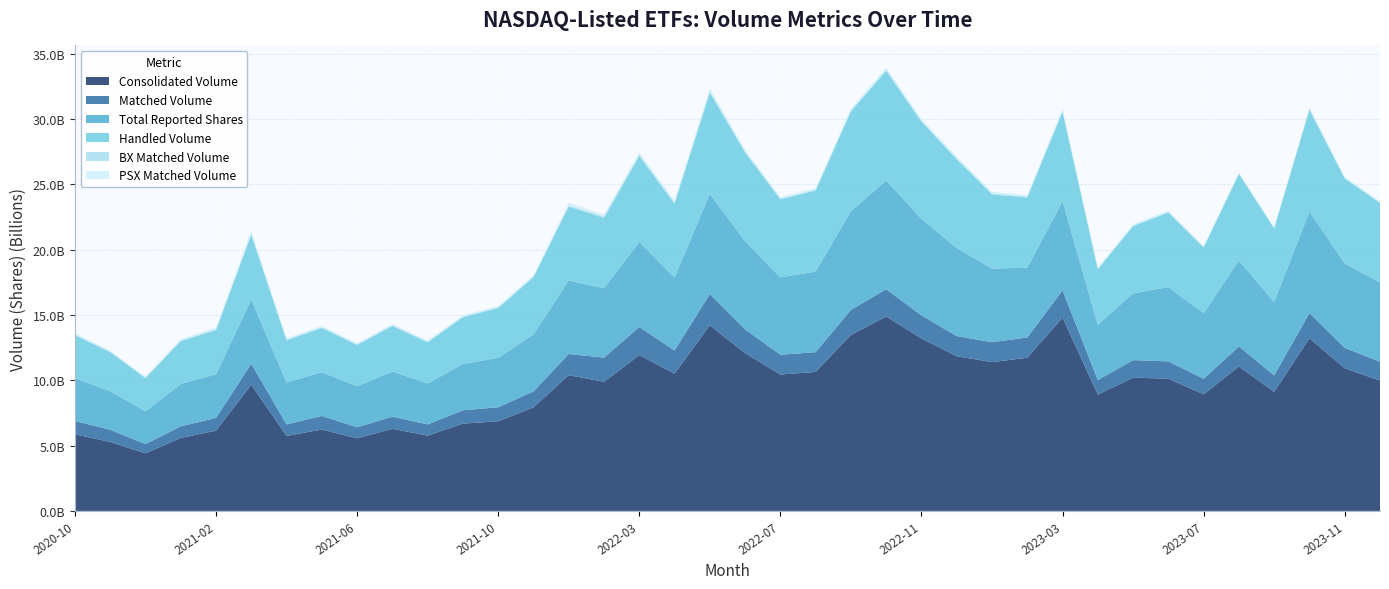

Reading right to left, list all the values displayed in this chart.

Consolidated Volume: 2023-12=9976622921	2023-11=10919174814	2023-10=13217212659	2023-09=9109777606	2023-08=11055471770	2023-07=8922244881	2023-06=10120473756	2023-05=10198626527	2023-04=8904039275	2023-03=14798390631	2023-02=11722002018	2023-01=11391523369	2022-12=11837199262	2022-11=13200276387	2022-10=14884841325	2022-09=13465835063	2022-08=10640051924	2022-07=10438291878	2022-06=12078540082	2022-05=14205802291	2022-04=10505294638	2022-03=11924749653	2022-02=9880318385	2021-12=10390825970	2021-11=7922677466	2021-10=6859009642	2021-09=6681475163	2021-08=5766124060	2021-07=6285137422	2021-06=5554882860	2021-05=6226652898	2021-04=5737531685	2021-03=9656445377	2021-02=6143592528	2021-01=5581628910	2020-12=4409078652	2020-11=5280134009	2020-10=5862400066
Matched Volume: 2023-12=1440821055	2023-11=1560828272	2023-10=1924548538	2023-09=1269627910	2023-08=1528006398	2023-07=1192359649	2023-06=1324202549	2023-05=1343419026	2023-04=1111125067	2023-03=2079942676	2023-02=1554304437	2023-01=1521584171	2022-12=1542877538	2022-11=1768568595	2022-10=2082130223	2022-09=1919868502	2022-08=1509492916	2022-07=1515284529	2022-06=1813904934	2022-05=2388050683	2022-04=1775141693	2022-03=2158031302	2022-02=1852773173	2021-12=1619700869	2021-11=1223341251	2021-10=1074750827	2021-09=1021706736	2021-08=853851166	2021-07=925754745	2021-06=848455511	2021-05=1039749227	2021-04=884118463	2021-03=1606490525	2021-02=970803647	2021-01=891719188	2020-12=703745061	2020-11=929031864	2020-10=1016960817
Total Reported Shares: 2023-12=6058091585	2023-11=6457077425	2023-10=7766381693	2023-09=5607474039	2023-08=6588020096	2023-07=5014434601	2023-06=5683860876	2023-05=5113787273	2023-04=4230643745	2023-03=6819445068	2023-02=5336086773	2023-01=5639578187	2022-12=6739794139	2022-11=7386808032	2022-10=8319454963	2022-09=7563596748	2022-08=6164453605	2022-07=5927315537	2022-06=6740189890	2022-05=7671561815	2022-04=5587638621	2022-03=6501697980	2022-02=5315885924	2021-12=5624230077	2021-11=4356950859	2021-10=3787398437	2021-09=3544516642	2021-08=3134256061	2021-07=3463596471	2021-06=3138060269	2021-05=3355966352	2021-04=3209109048	2021-03=4912643465	2021-02=3346478058	2021-01=3245240180	2020-12=2514162318	2020-11=2959551087	2020-10=3272608492
Handled Volume: 2023-12=6097425105	2023-11=6503620155	2023-10=7797764129	2023-09=5628665435	2023-08=6615671283	2023-07=5039294916	2023-06=5711235520	2023-05=5138781502	2023-04=4252429915	2023-03=6858647992	2023-02=5375488136	2023-01=5675954290	2022-12=6780763667	2022-11=7441092312	2022-10=8396610525	2022-09=7629503354	2022-08=6212168398	2022-07=5967004667	2022-06=6801082887	2022-05=7755352509	2022-04=5640904691	2022-03=6577541811	2022-02=5380713876	2021-12=5659328214	2021-11=4381199374	2021-10=3810098272	2021-09=3572306047	2021-08=3153076313	2021-07=3483928977	2021-06=3158121009	2021-05=3379077362	2021-04=3228937005	2021-03=4946312123	2021-02=3372072747	2021-01=3276193542	2020-12=2534957744	2020-11=2980799856	2020-10=3298623544
BX Matched Volume: 2023-12=53949921	2023-11=55329637	2023-10=67428910	2023-09=47161864	2023-08=51024617	2023-07=44796666	2023-06=53443959	2023-05=55726770	2023-04=45418179	2023-03=76209932	2023-02=67382924	2023-01=69140778	2022-12=84400897	2022-11=78334321	2022-10=95119635	2022-09=81288340	2022-08=63784541	2022-07=62900298	2022-06=82932518	2022-05=119174968	2022-04=103195969	2022-03=117887141	2022-02=105170092	2021-12=85878256	2021-11=78088580	2021-10=67048440	2021-09=57716810	2021-08=54379617	2021-07=60944652	2021-06=60629045	2021-05=57358122	2021-04=54293822	2021-03=123225033	2021-02=84370370	2021-01=61501293	2020-12=48479690	2020-11=50113614	2020-10=57996015
PSX Matched Volume: 2023-12=77546239	2023-11=102758912	2023-10=123482932	2023-09=74583261	2023-08=85152855	2023-07=84332112	2023-06=92538458	2023-05=109702263	2023-04=92375085	2023-03=176784267	2023-02=117643107	2023-01=132397974	2022-12=148154153	2022-11=131292166	2022-10=152026027	2022-09=139189386	2022-08=125345132	2022-07=116346993	2022-06=153490332	2022-05=205717985	2022-04=160380371	2022-03=153484138	2022-02=153921605	2021-12=201491802	2021-11=81189995	2021-10=86575277	2021-09=105611996	2021-08=86972509	2021-07=100031037	2021-06=86442131	2021-05=109912988	2021-04=107569076	2021-03=218664603	2021-02=117796587	2021-01=94083161	2020-12=72421817	2020-11=79904691	2020-10=103589301